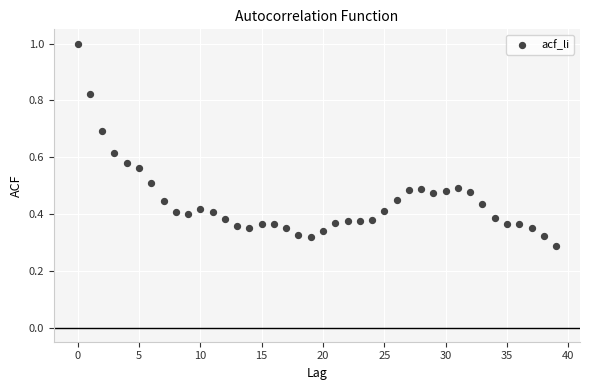

What is the range of Y values (max minus min)?

0.7